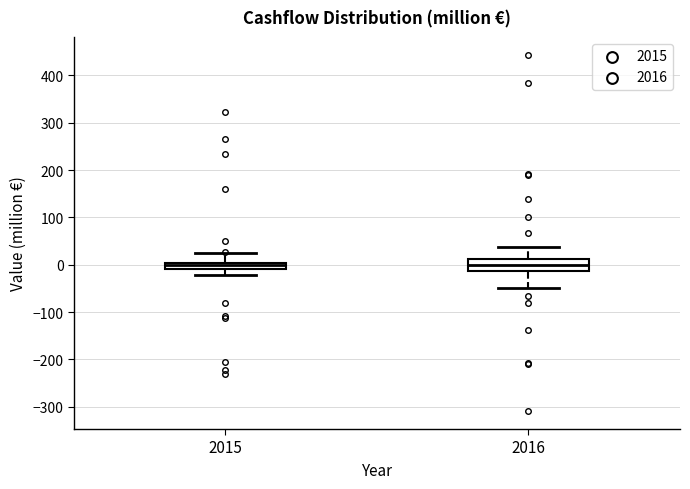

Which box is the tallest, from its lower edge to its upper edge?

2016